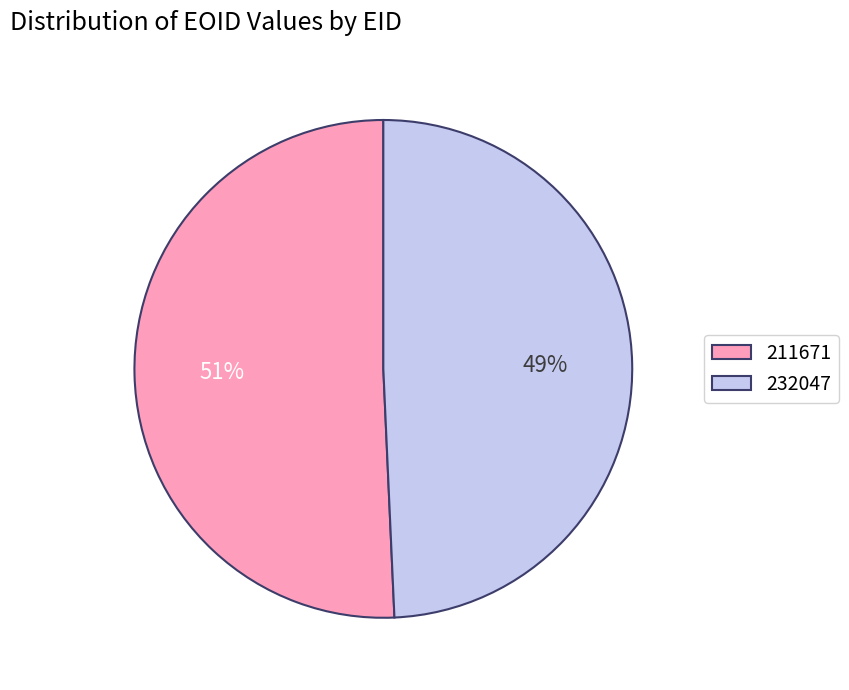

To the nearest percent, what is the combined percentage of 232047 and 211671?

100%